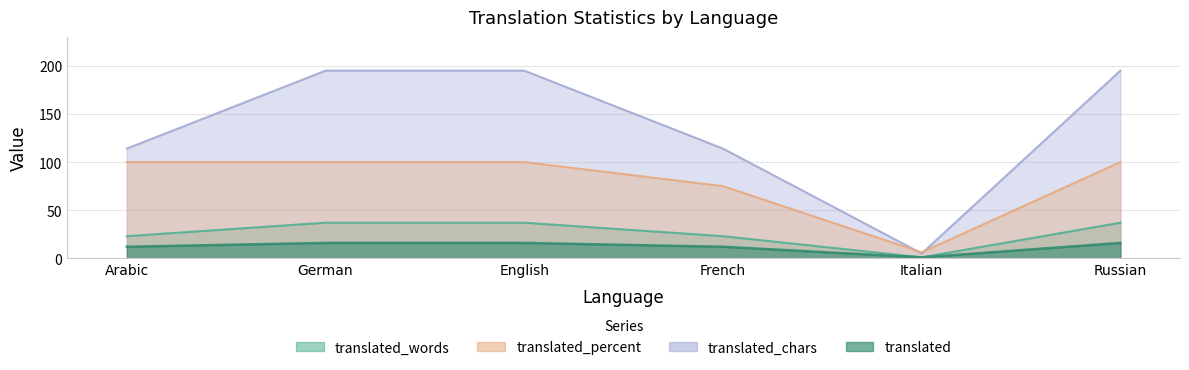

Is the value of translated_chars at Italian greater than the value of translated_percent at Italian?

No